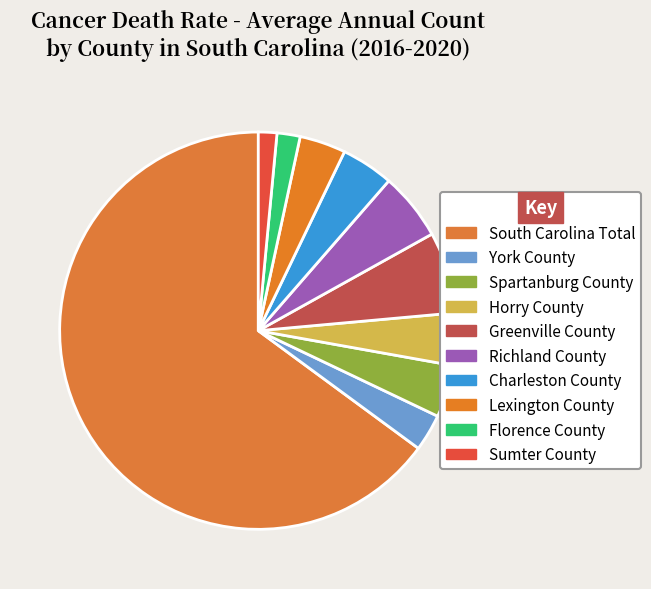

What is the largest slice in the pie chart?

South Carolina Total